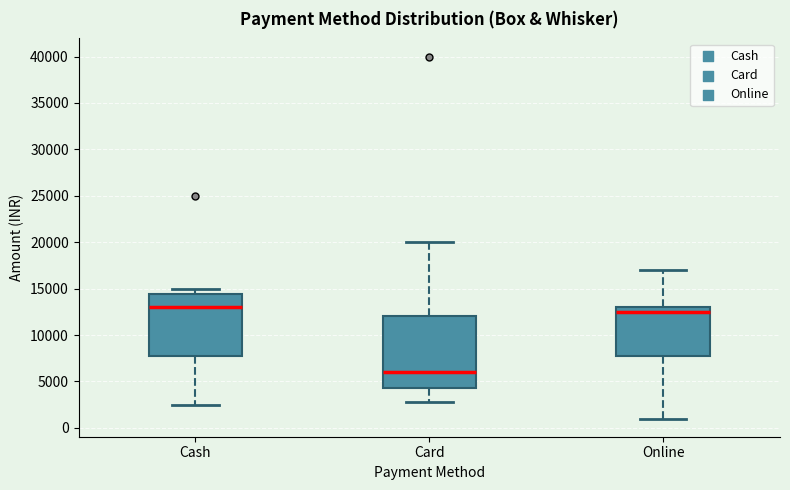

Where is the lower edge of the box for Card on the y-axis? The values are not printed on the chart, so give them approximately, as read against the axis.

4500